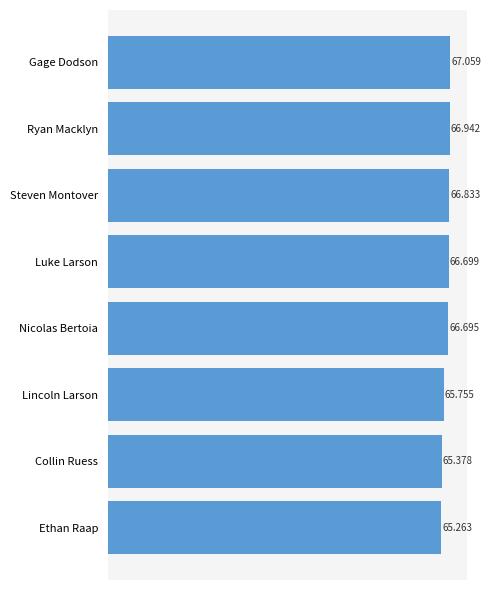

At which label is the value closest to 66?

Lincoln Larson